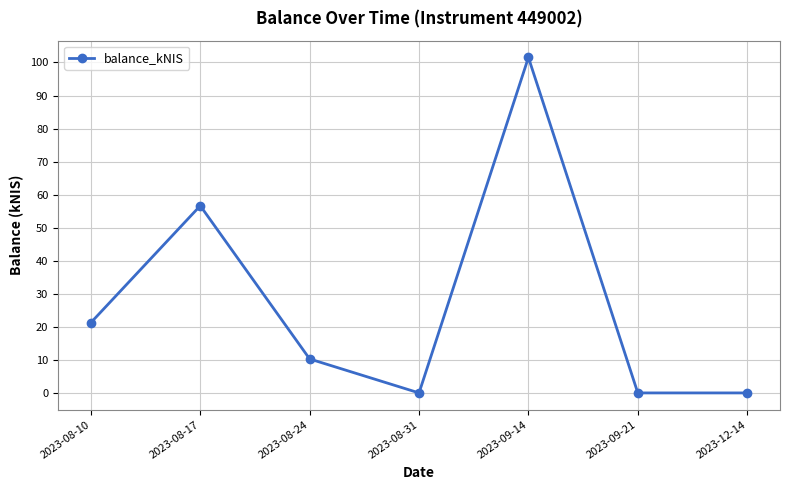

What is the label of the 2nd point from the right?

2023-09-21